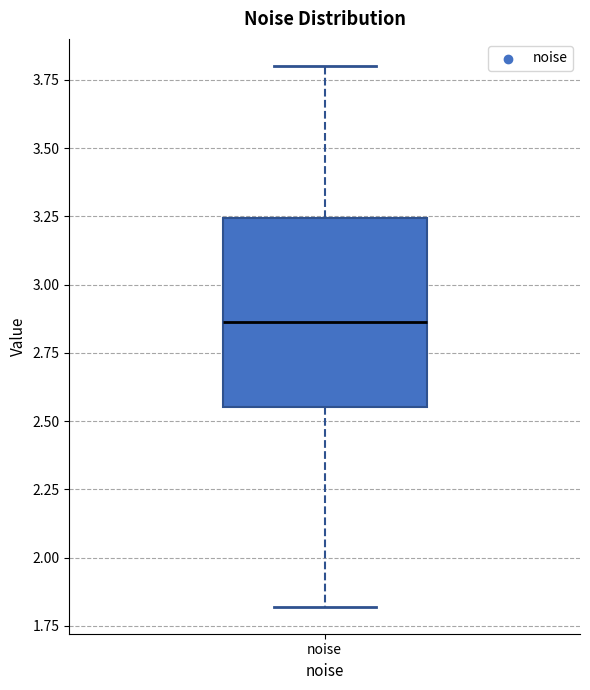

Read this box plot against the y-axis: the position of the median line, the range covered by the box, and the ends of both whiskers. The values are not printed on the chart, so give them approximately, as read against the axis.

median 2.85, box 2.55 to 3.25, whiskers 1.80 to 3.80